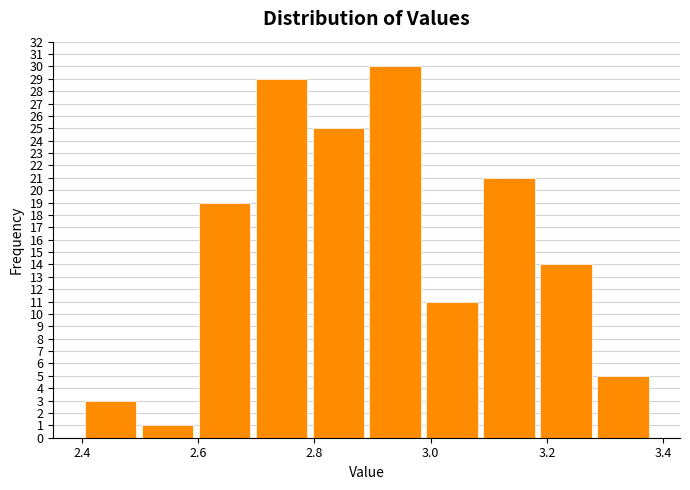

What is the height of the bar covering 2.890 to 2.988 on the x-axis? Neither the bar edges nor the heights are printed on the chart, so give them approximately, as read against the axes.

30